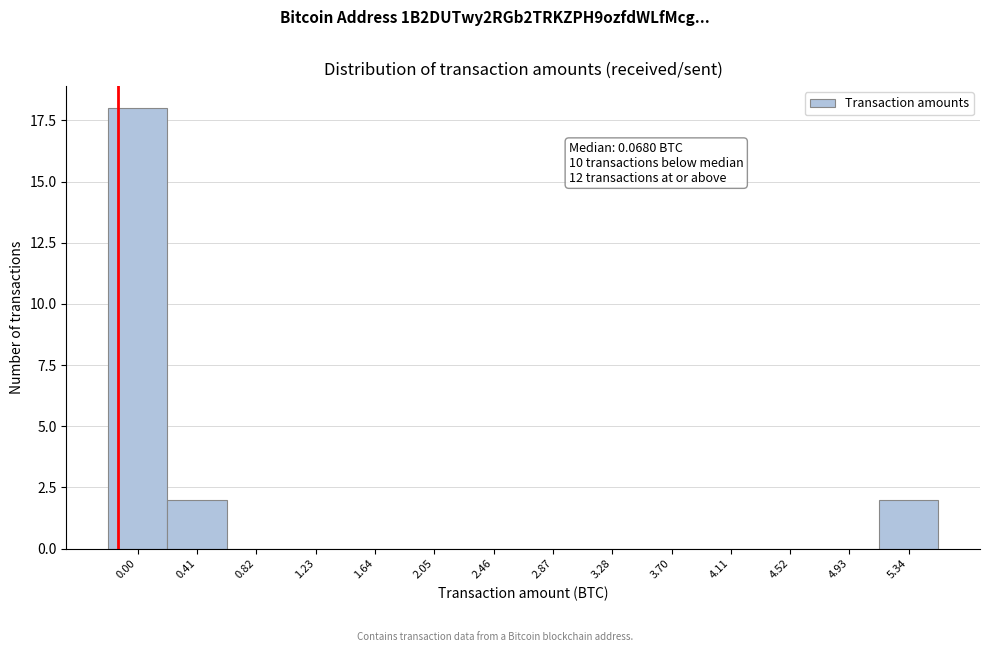

Reading right to left, what are all the values shown in this chart?

5.34=2	4.93=0	4.52=0	4.11=0	3.70=0	3.28=0	2.87=0	2.46=0	2.05=0	1.64=0	1.23=0	0.82=0	0.41=2	0.00=18